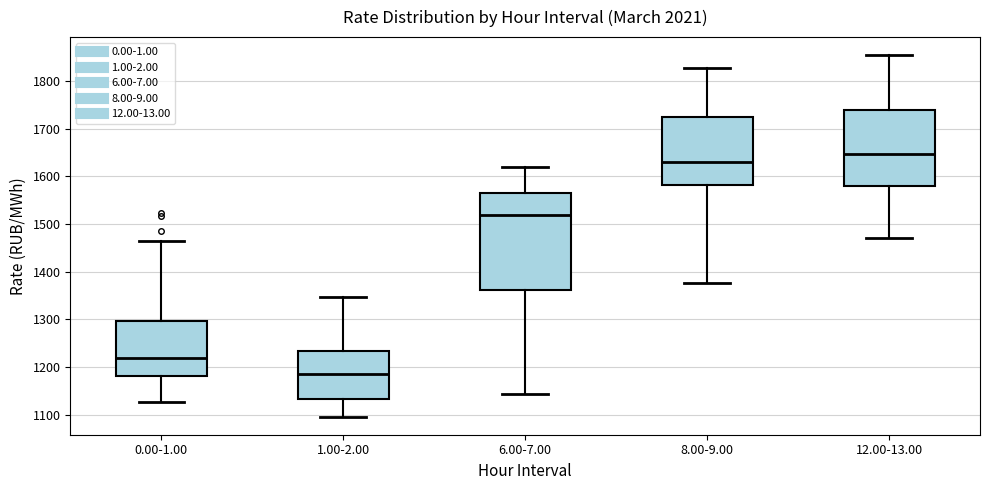

Reading left to right, read every box against the y-axis: the position of its median line, the range the box covers, and the ends of its whiskers. The values are not printed on the chart, so give them approximately, as read against the axis.

0.00-1.00: median 1220, box 1180 to 1300, whiskers 1130 to 1460
1.00-2.00: median 1190, box 1130 to 1230, whiskers 1100 to 1350
6.00-7.00: median 1520, box 1360 to 1570, whiskers 1140 to 1620
8.00-9.00: median 1630, box 1580 to 1720, whiskers 1380 to 1830
12.00-13.00: median 1650, box 1580 to 1740, whiskers 1470 to 1850